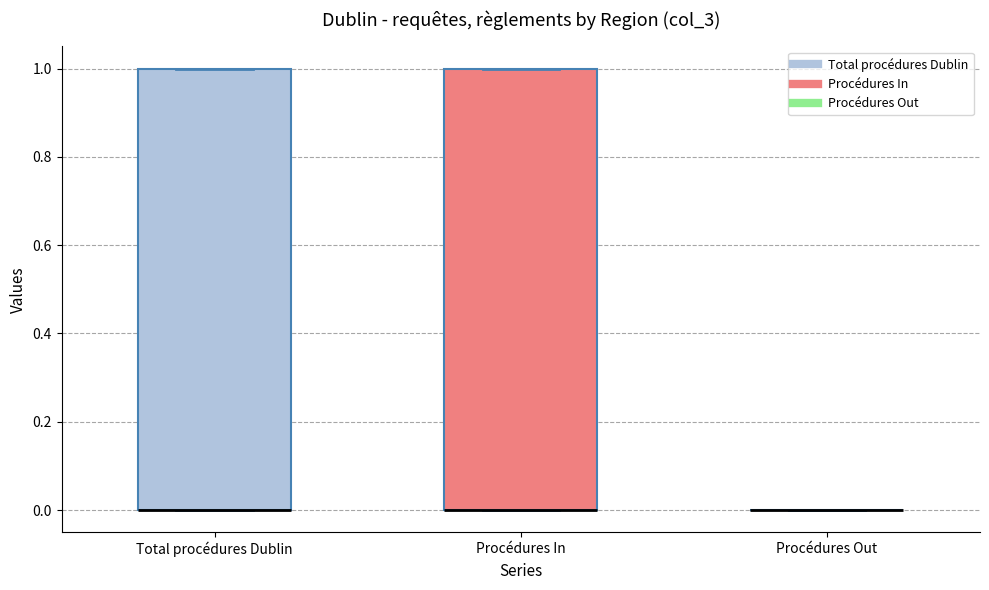

Reading left to right, read every box against the y-axis: the position of its median line, the range the box covers, and the ends of its whiskers. The values are not printed on the chart, so give them approximately, as read against the axis.

Total procédures Dublin: median 0 (drawn on the box's lower edge), box 0 to 1, whiskers 0 to 1
Procédures In: median 0 (drawn on the box's lower edge), box 0 to 1, whiskers 0 to 1
Procédures Out: box collapsed to a line at 0, whiskers 0 to 0